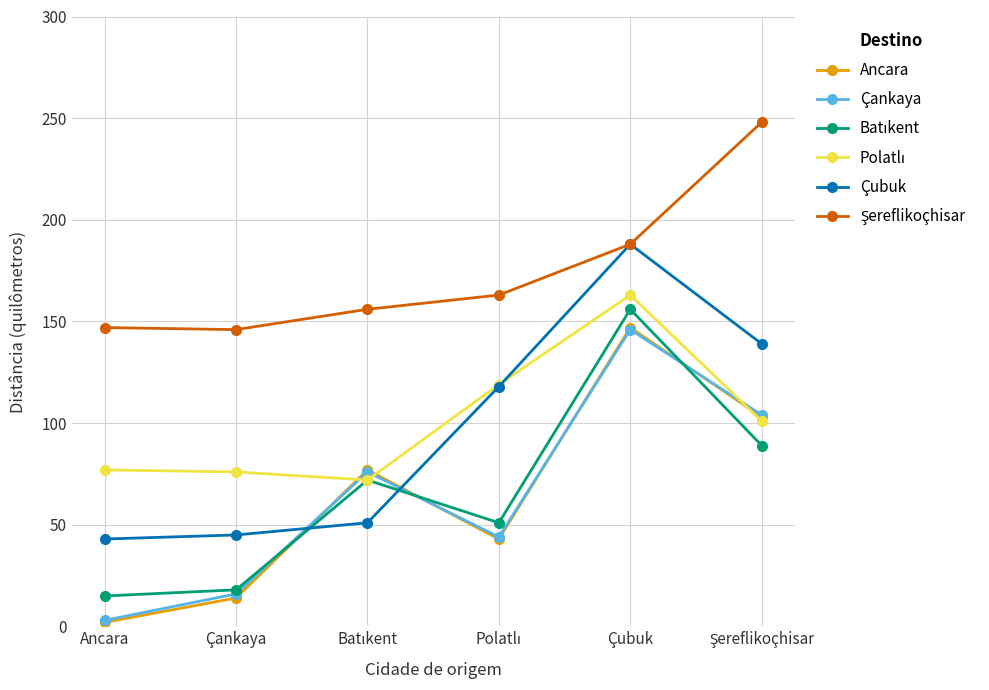

What is the label of the 2nd point from the left?

Çankaya